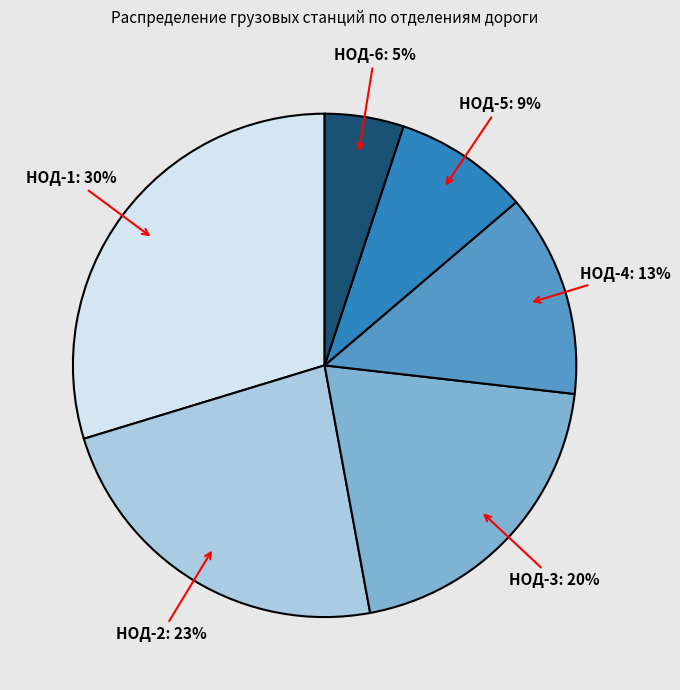

How many slices are in this pie chart?

6